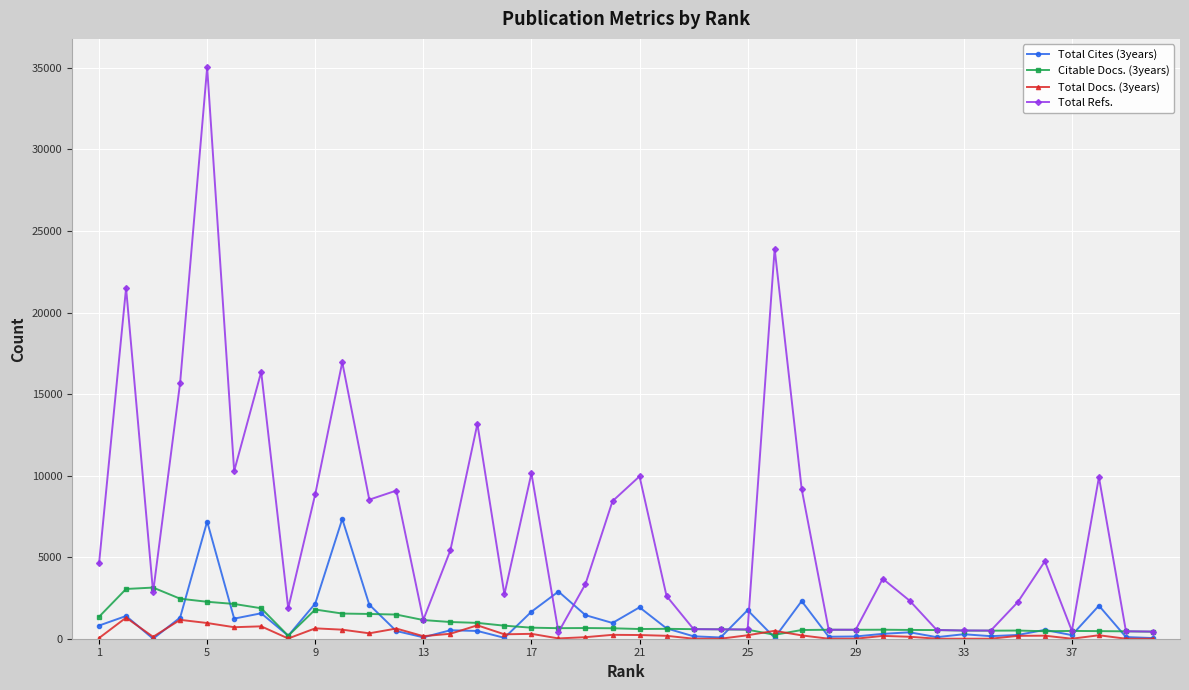

List the series in order of their peak value, lowest first.

Total Docs. (3years), Citable Docs. (3years), Total Cites (3years), Total Refs.